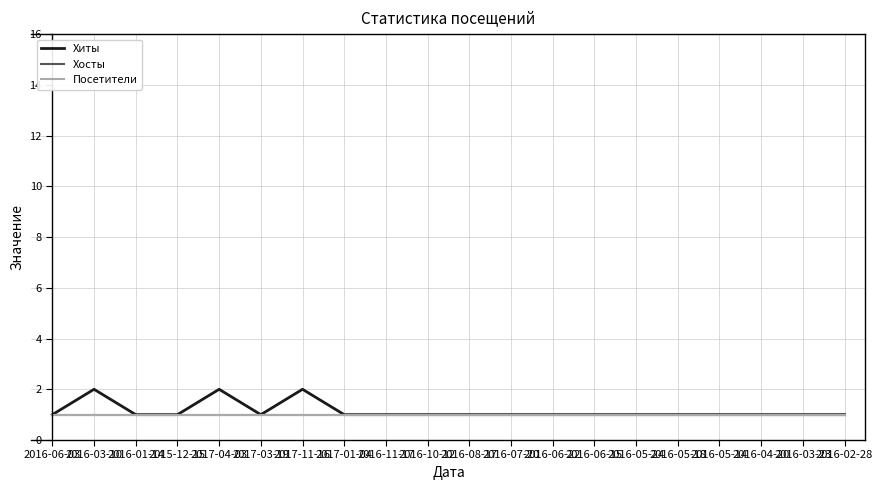

What position from the left is 2016-10-12?

10